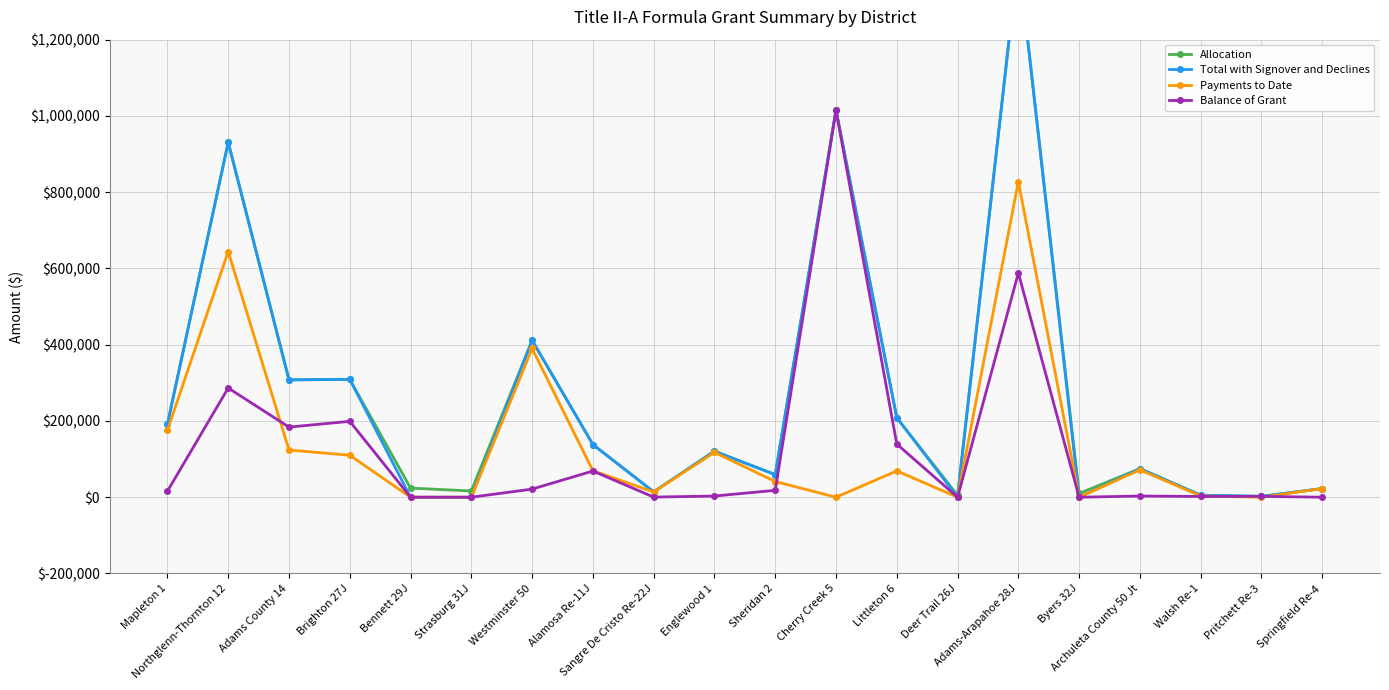

List the series in order of their peak value, highest first.

Allocation, Total with Signover and Declines, Balance of Grant, Payments to Date